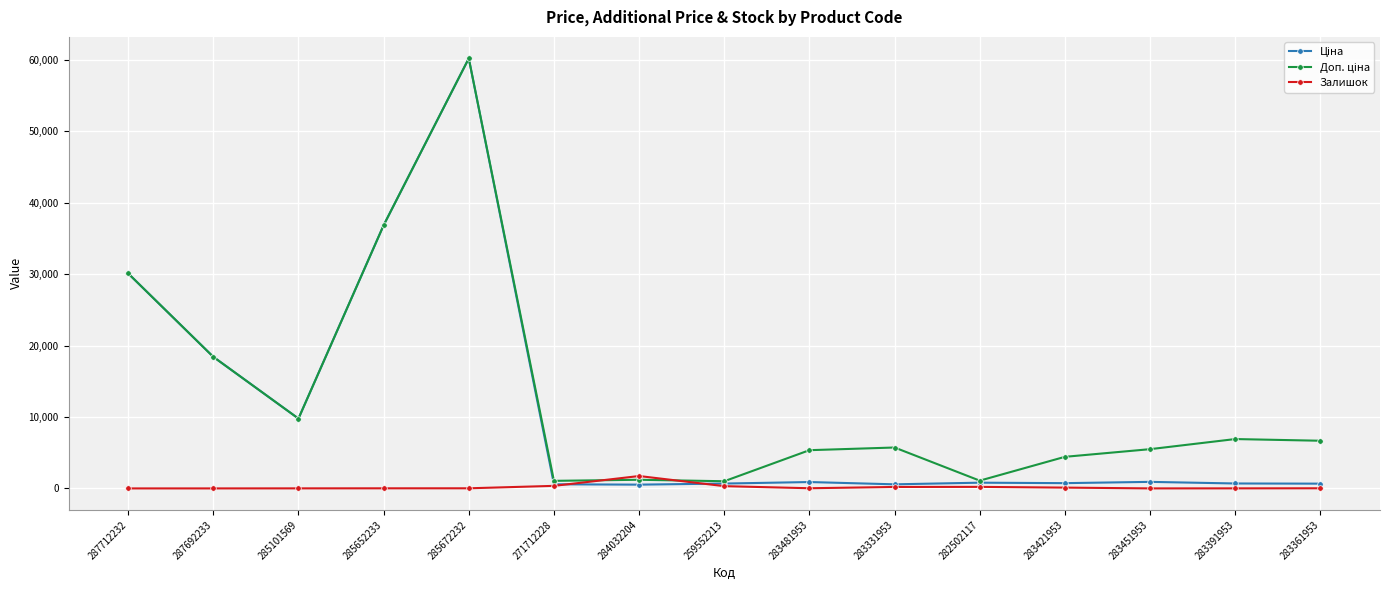

At which category is the sum across all series the highest?

285672232